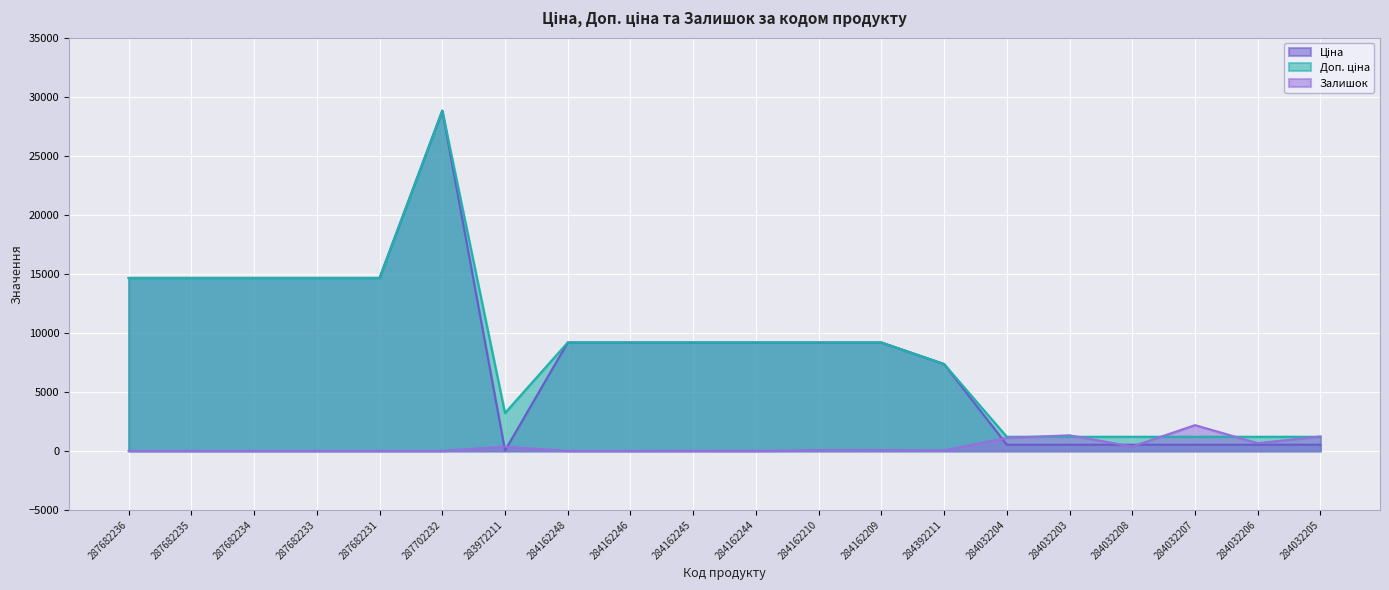

Which series has the largest range (max minus min)?

Ціна